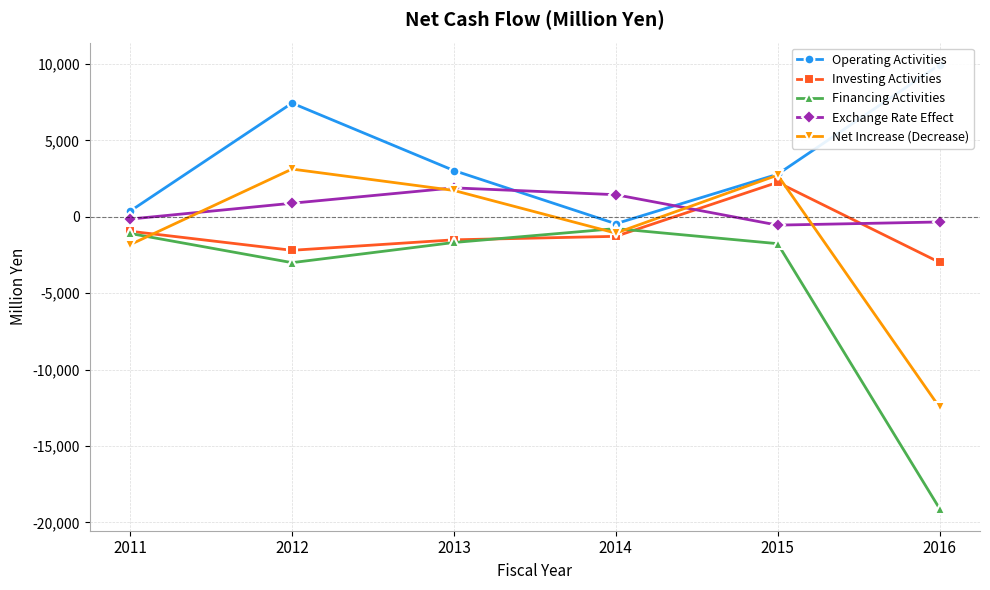

Which category has the lowest value across all series?

2016